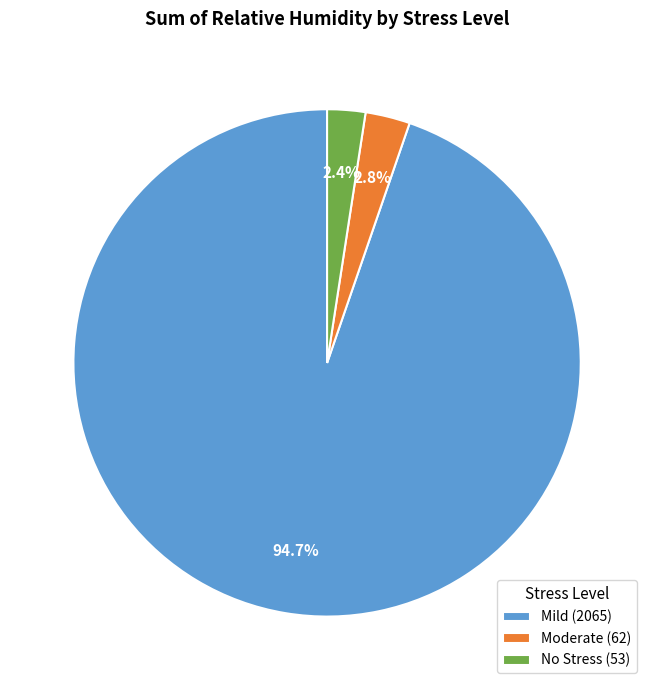

How many slices are in this pie chart?

3